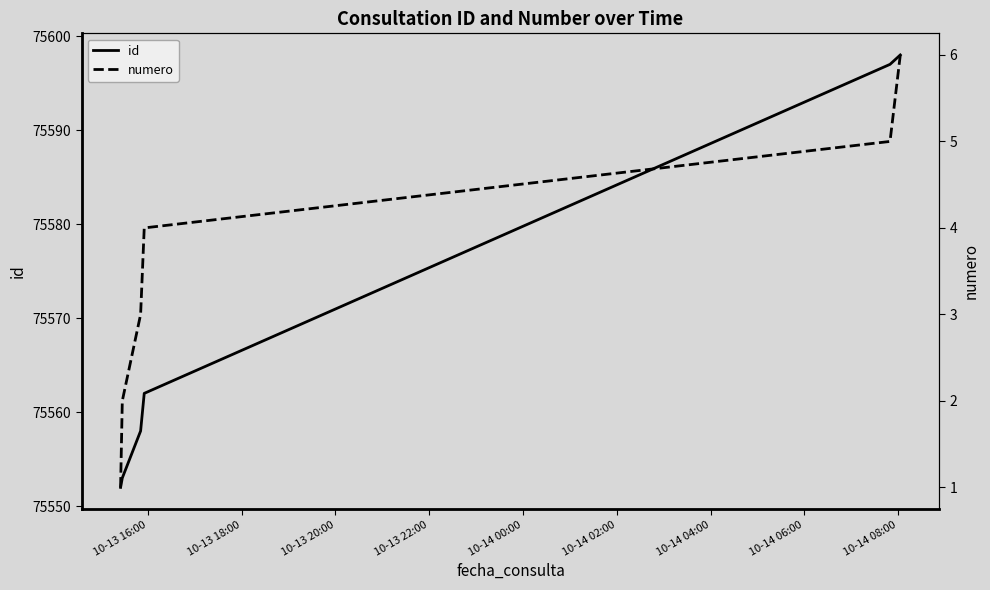

What is the lowest value of the id series?

75552